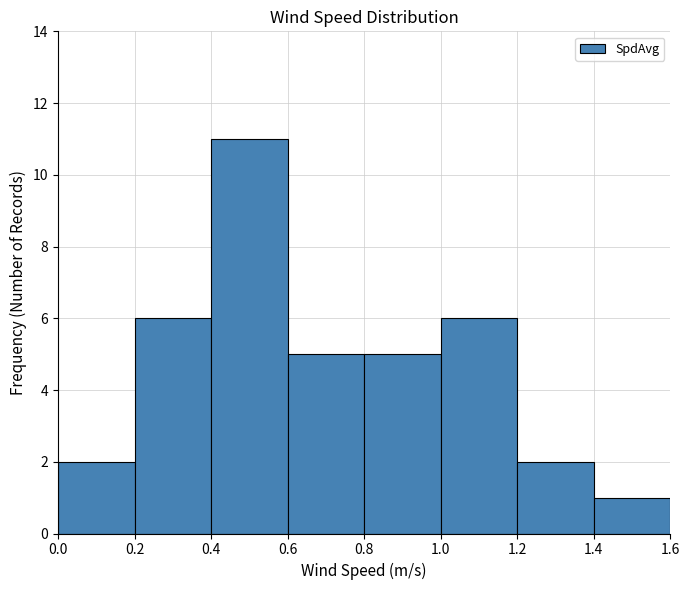

Reading left to right, list every bar in this chart as the range it spans on the x-axis followed by its height. The values are not printed on the chart, so give them approximately, as read against the axis.

0.0 to 0.2: 2
0.2 to 0.4: 6
0.4 to 0.6: 11
0.6 to 0.8: 5
0.8 to 1.0: 5
1.0 to 1.2: 6
1.2 to 1.4: 2
1.4 to 1.6: 1